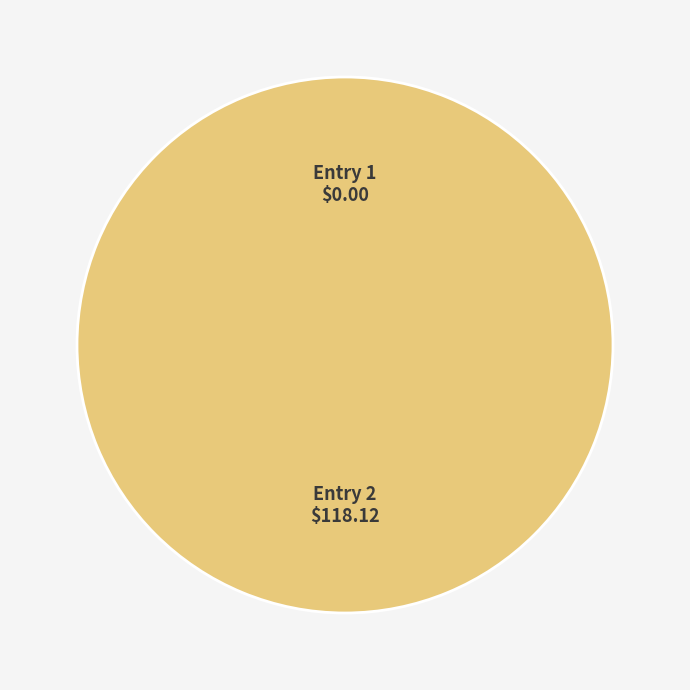

How many segments does this pie chart have?

2